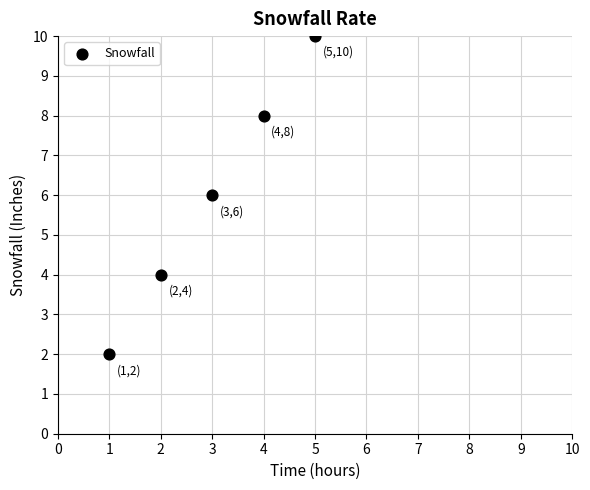

What is the average Y value?

6